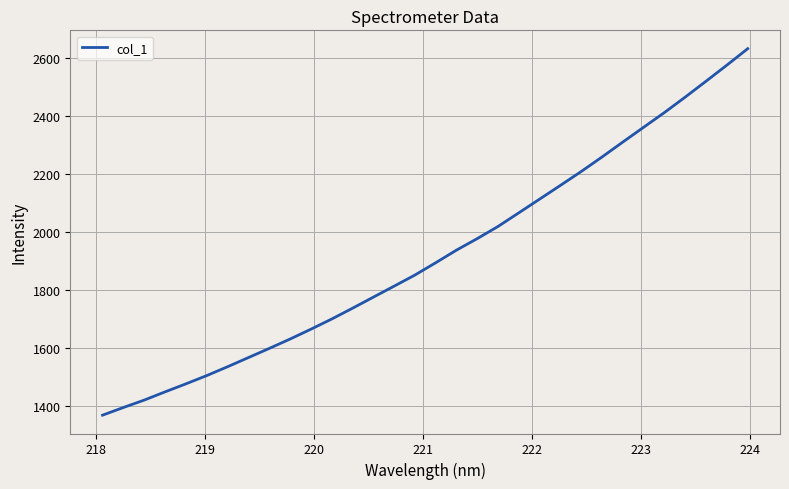

What is the difference between the maximum and minimum values?

1265.1